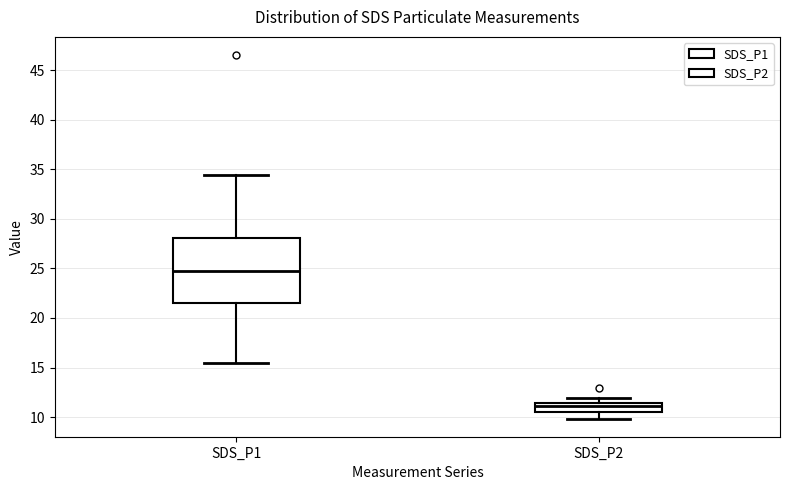

Where does the lower whisker of the box for SDS_P1 end on the y-axis? The values are not printed on the chart, so give them approximately, as read against the axis.

15.5